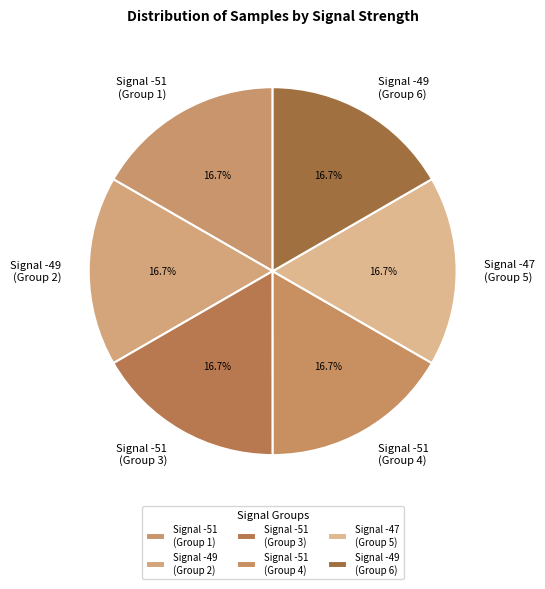

How many segments does this pie chart have?

6